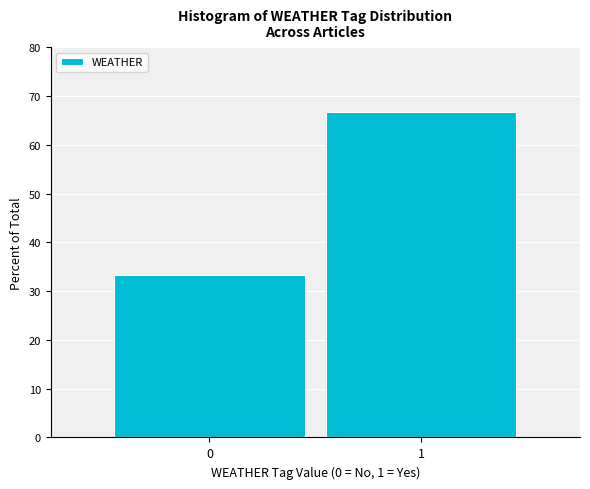

Reading right to left, extract all data points from this chart.

66.7	33.3